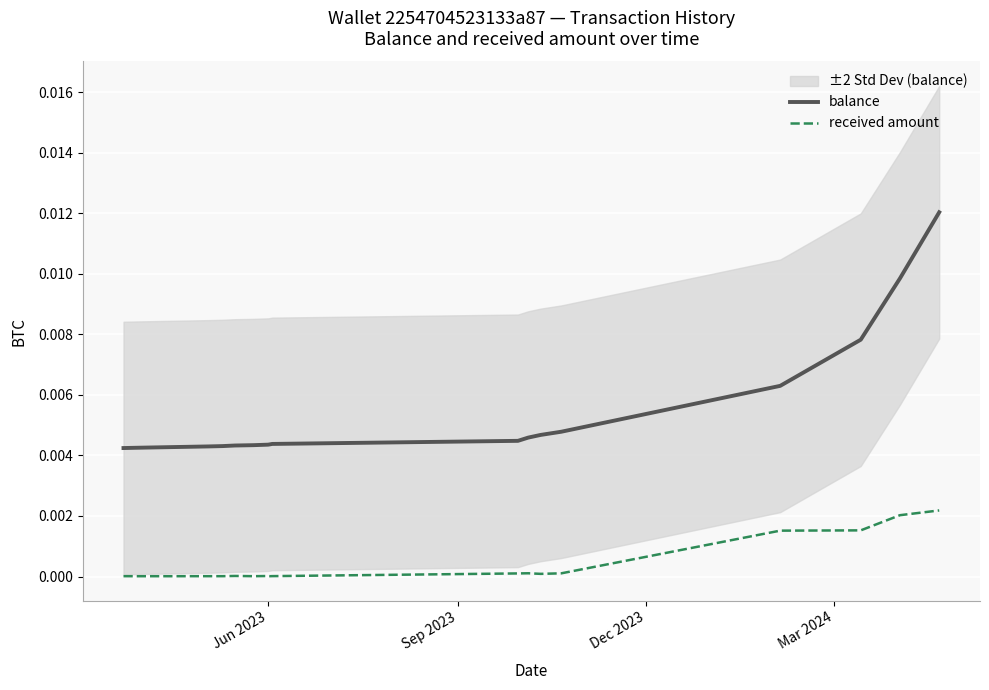

True or false: balance and received amount cross at least once.

False